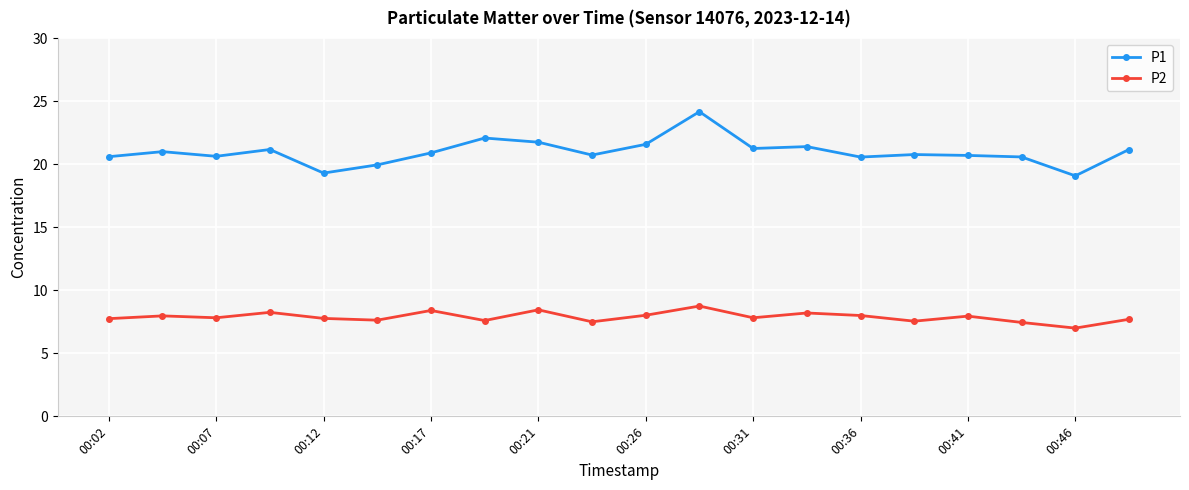

Which series has the largest total across all categories?

P1